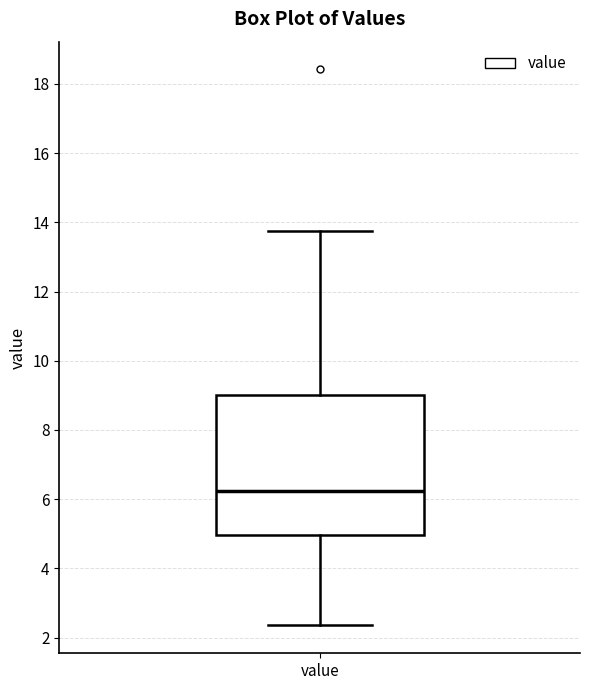

Transcribe this box plot: give where the median line is, the range the box spans, and where the two whiskers end, as read against the y-axis. The values are not printed on the chart, so give them approximately, as read against the axis.

median 6.2, box 5.0 to 9.0, whiskers 2.4 to 13.8